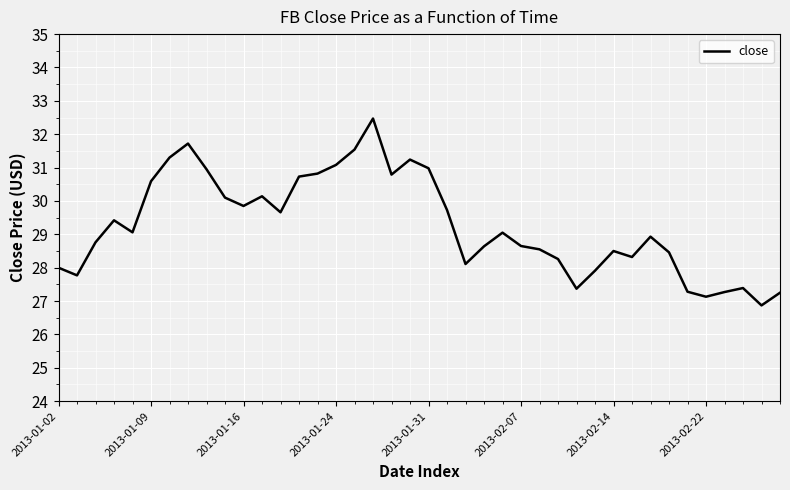

What is the greatest value displayed?

32.5